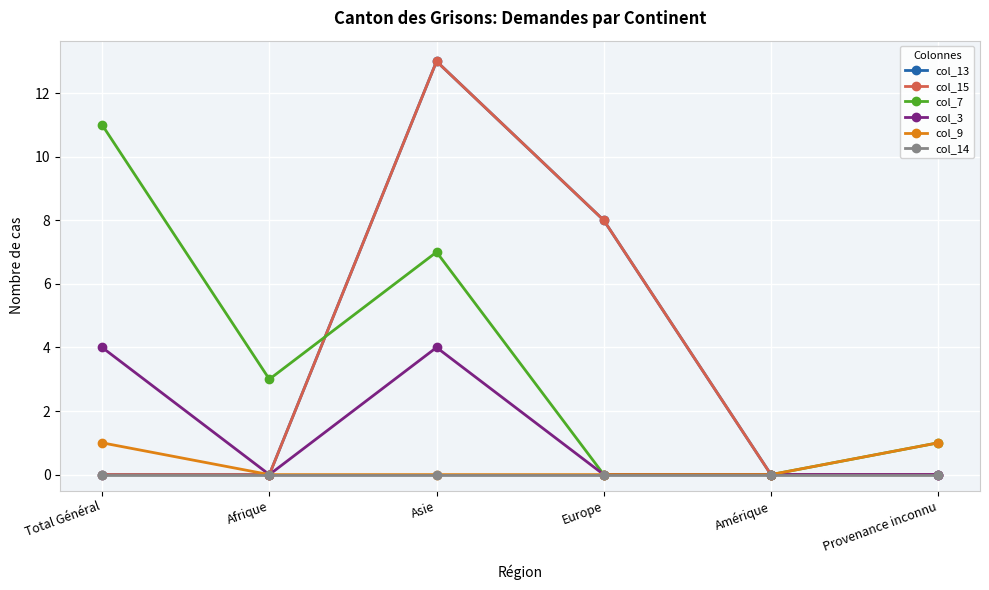

Between Total Général and Amérique, which is larger?

Total Général